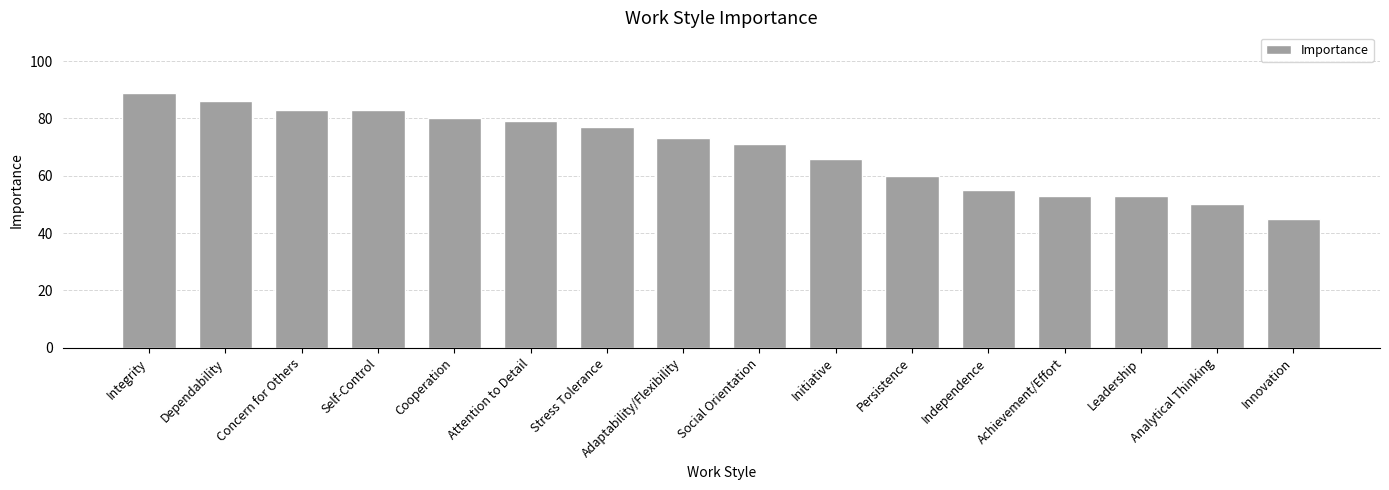

Between Adaptability/Flexibility and Innovation, which is larger?

Adaptability/Flexibility